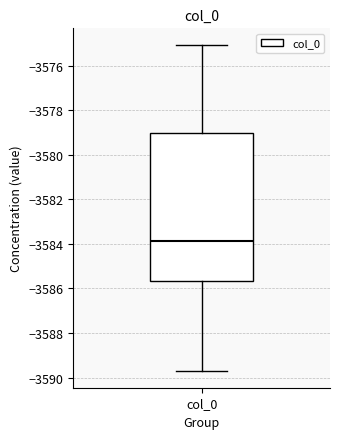

Transcribe this box plot: give where the median line is, the range the box spans, and where the two whiskers end, as read against the y-axis. The values are not printed on the chart, so give them approximately, as read against the axis.

median -3583.8, box -3585.6 to -3579.0, whiskers -3589.8 to -3575.0